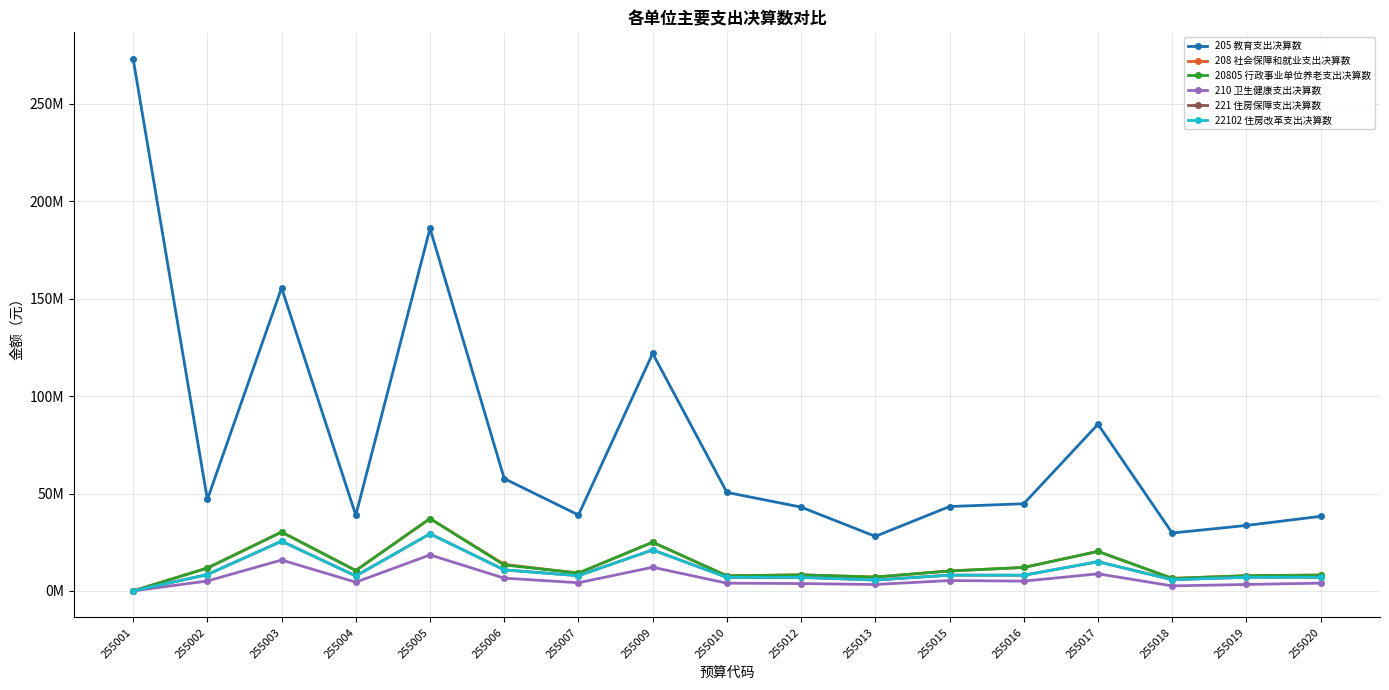

Between 255016 and 255009, which is larger?

255009